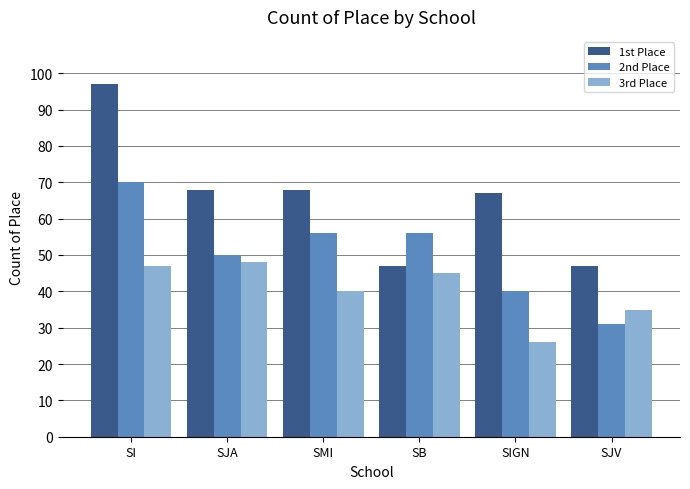

Rank the series by their maximum value, from lowest to highest.

3rd Place, 2nd Place, 1st Place